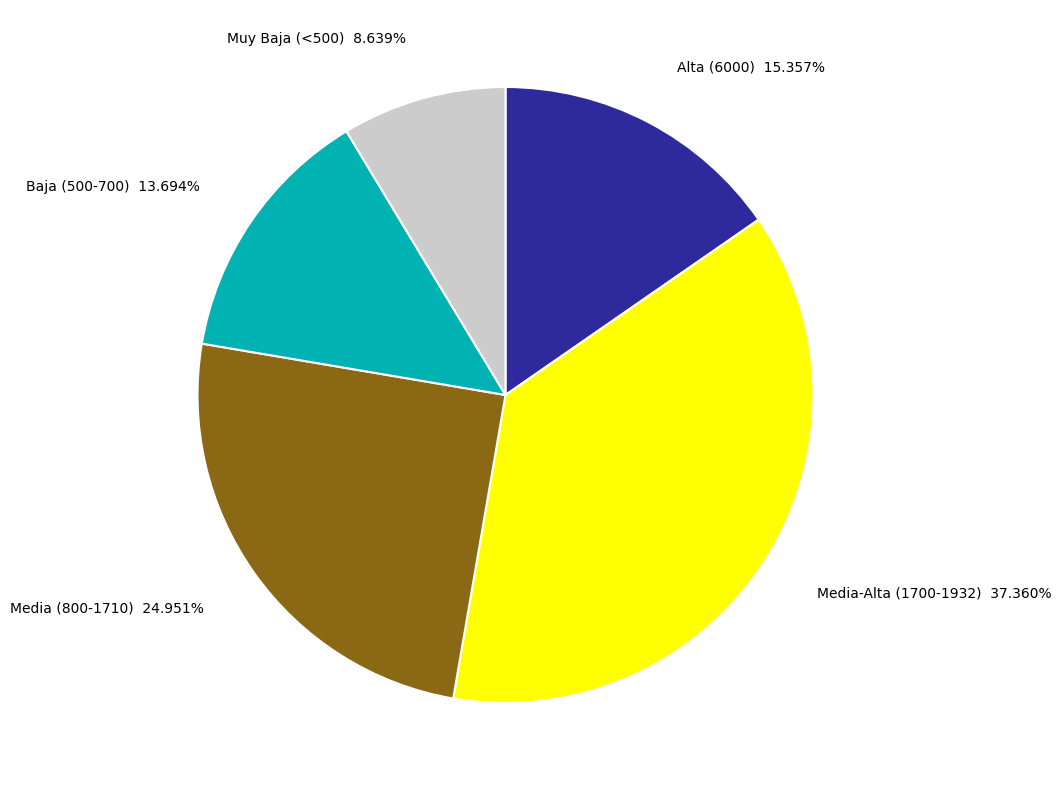

What is the smallest slice in the pie chart?

Muy Baja (<500)